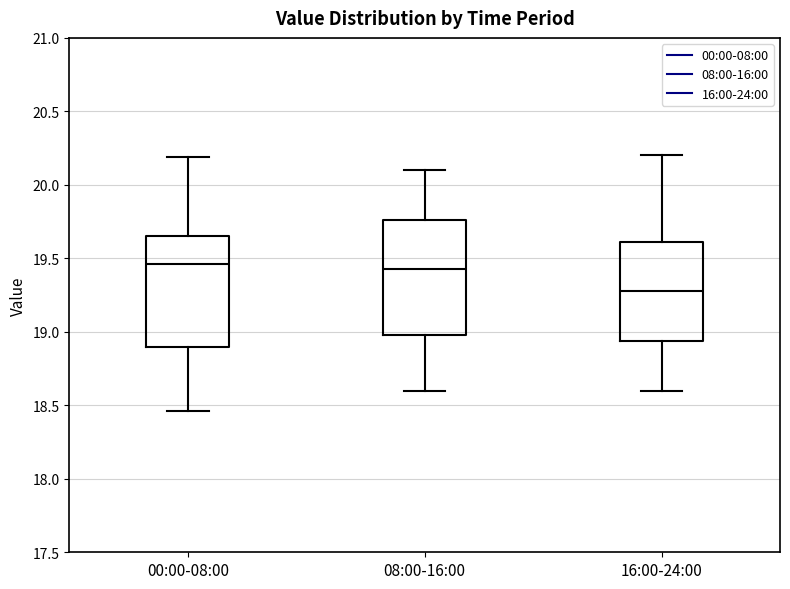

Reading left to right, transcribe this box plot: for each box, give where its median line is, the range the box spans, and where its two whiskers end, as read against the y-axis. The values are not printed on the chart, so give them approximately, as read against the axis.

00:00-08:00: median 19.45, box 18.90 to 19.65, whiskers 18.45 to 20.20
08:00-16:00: median 19.45, box 19.00 to 19.75, whiskers 18.60 to 20.10
16:00-24:00: median 19.30, box 18.95 to 19.60, whiskers 18.60 to 20.20